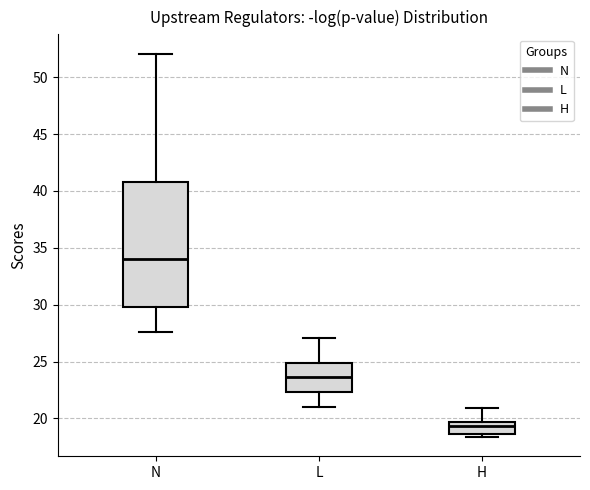

Where is the upper edge of the box for H on the y-axis? The values are not printed on the chart, so give them approximately, as read against the axis.

19.5